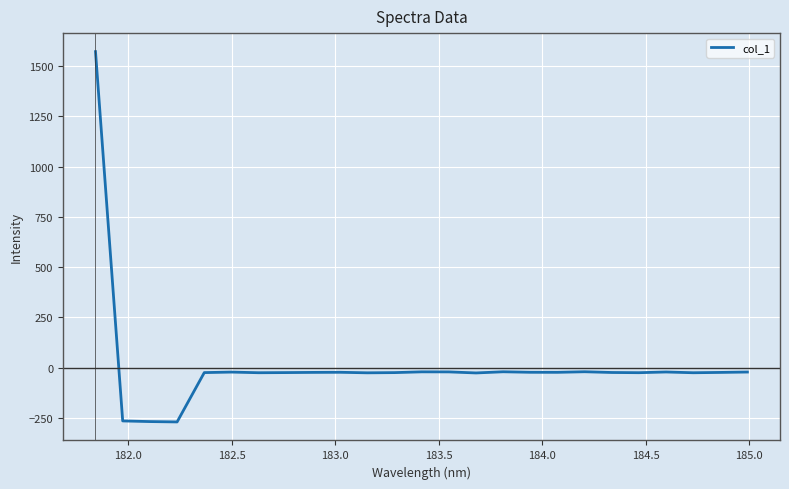

What is the difference between the maximum and minimum values?

1842.7